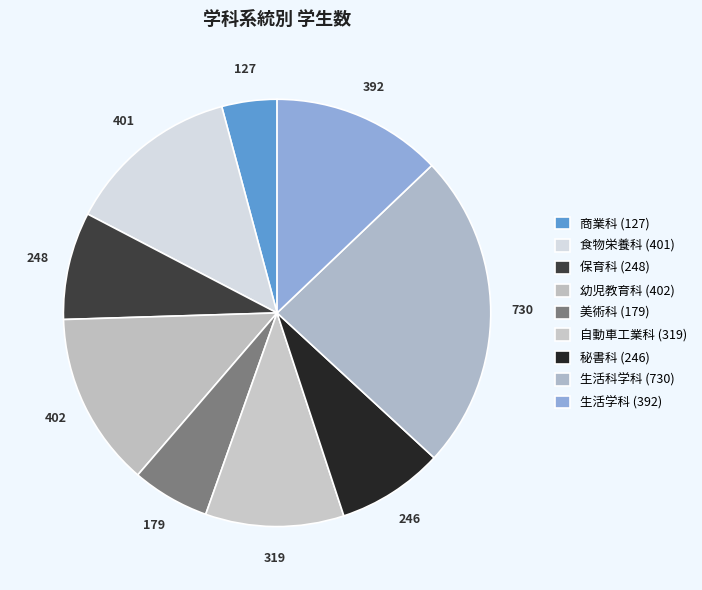

Count the number of slices in the pie.

9